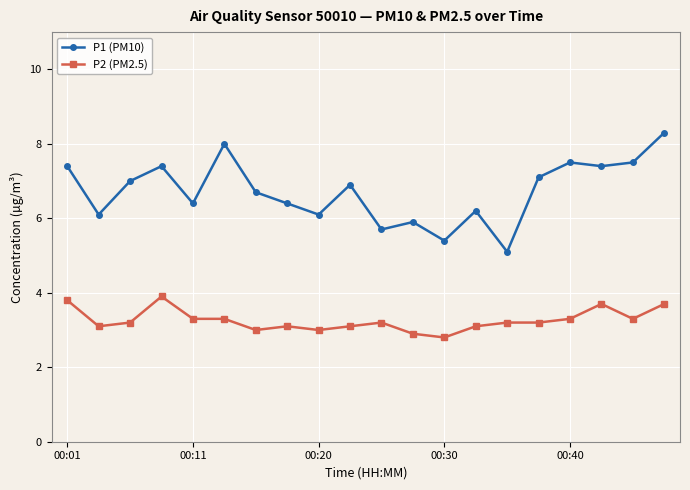

Which series has the widest spread of values?

P1 (PM10)